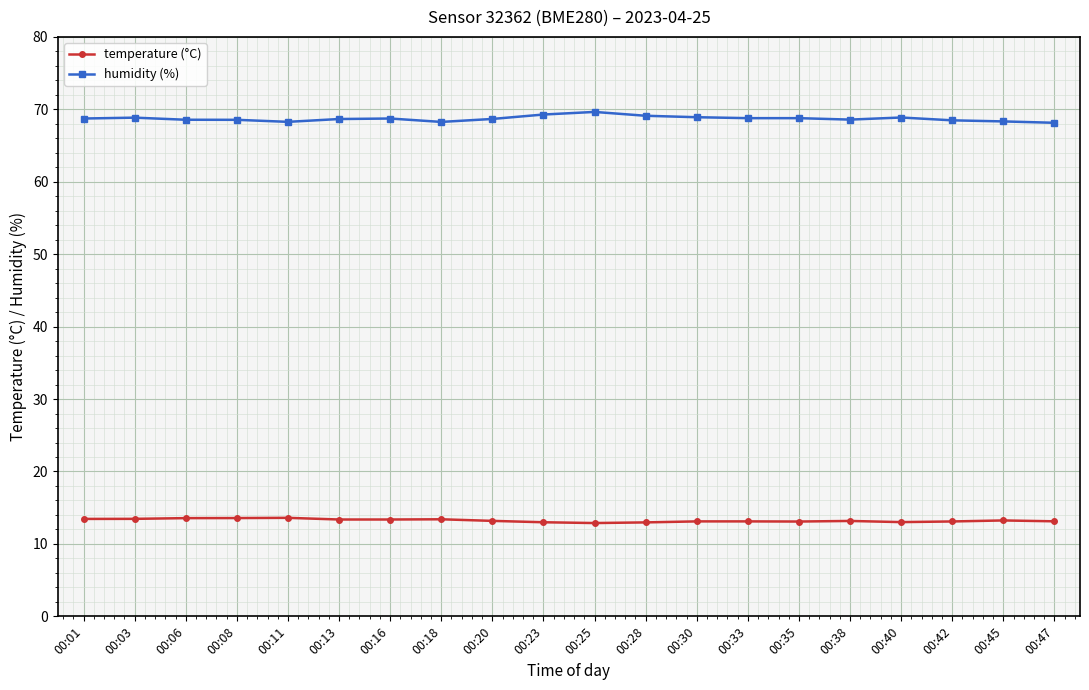

The humidity (%) series shows 41.7 at 00:33. True or false?

False